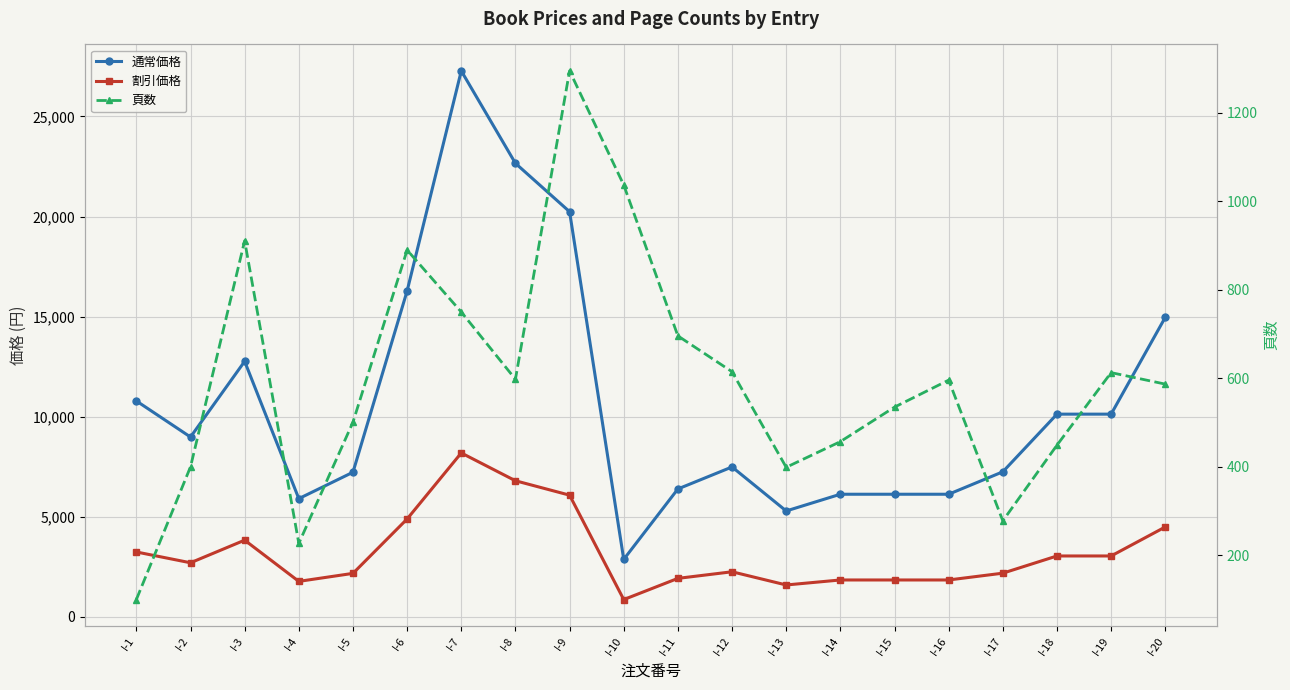

At how many categories does at least one series exceed 21482?

2